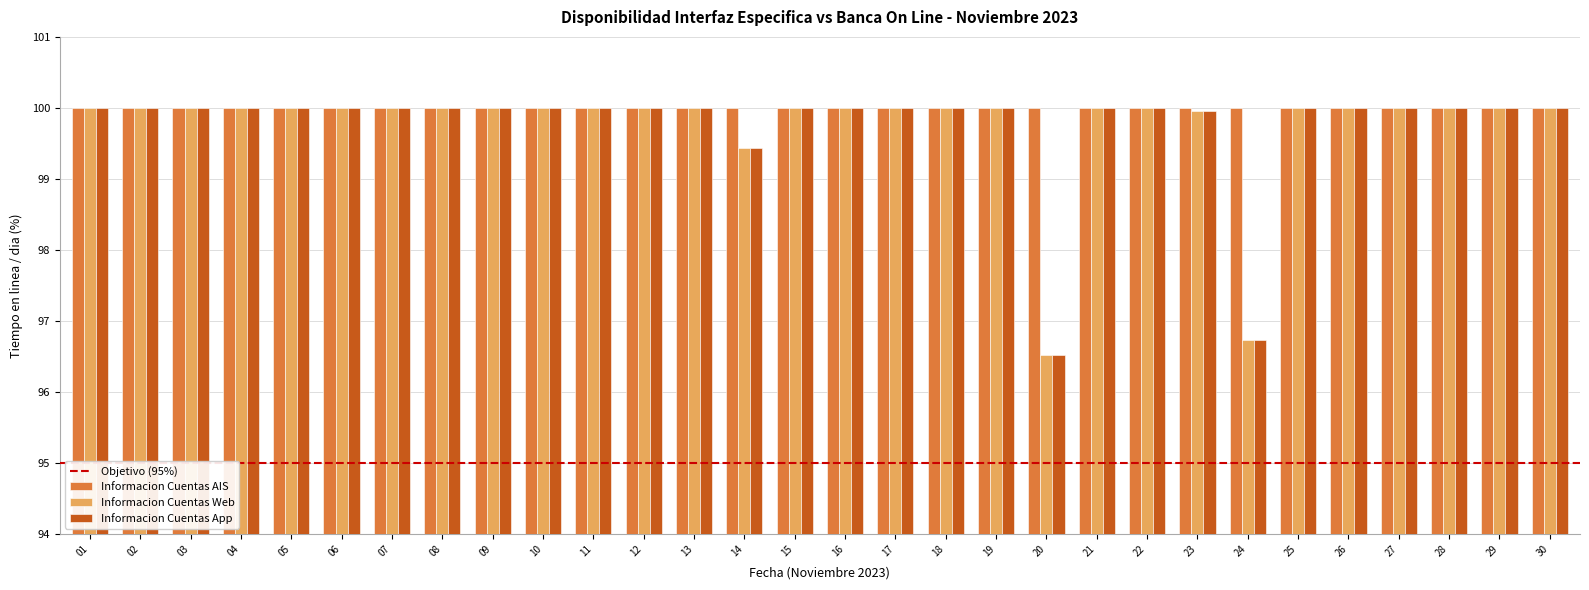

What is the total value across all series at 15?

300.0